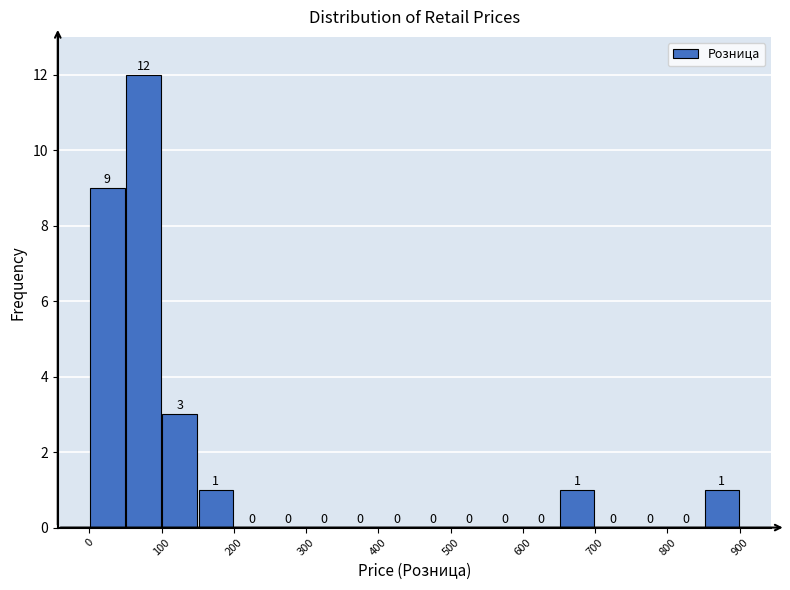

Reading left to right, transcribe this chart: for each bar, give the range it covers on the x-axis and its height.

0 to 50: 9
50 to 100: 12
100 to 150: 3
150 to 200: 1
200 to 250: 0
250 to 300: 0
300 to 350: 0
350 to 400: 0
400 to 450: 0
450 to 500: 0
500 to 550: 0
550 to 600: 0
600 to 650: 0
650 to 700: 1
700 to 750: 0
750 to 800: 0
800 to 850: 0
850 to 900: 1